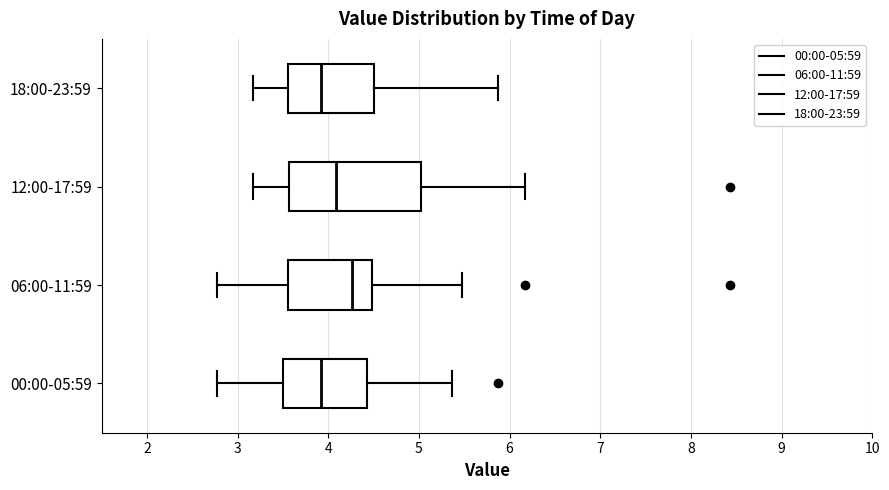

Which box is the widest, from its left edge to its right edge?

12:00-17:59